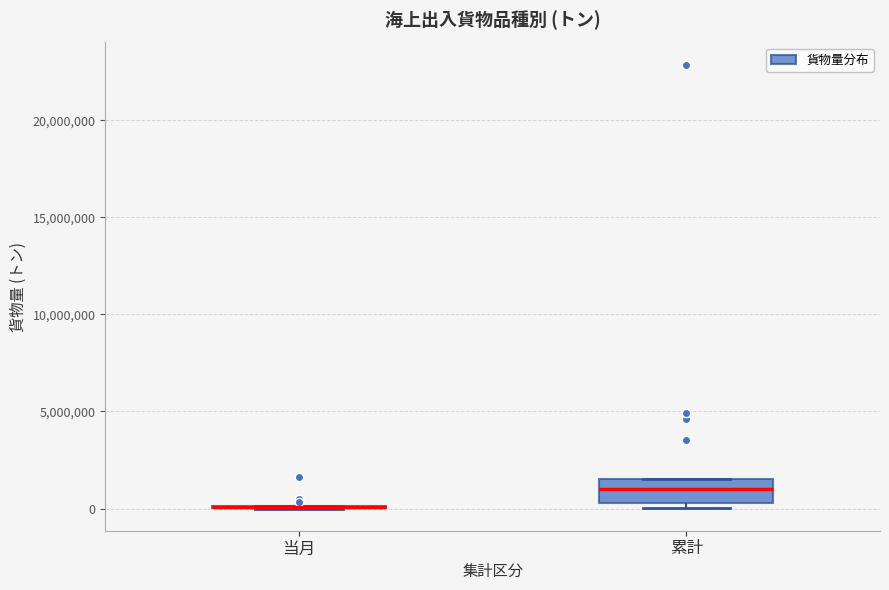

Reading left to right, read every box against the y-axis: the position of its median line, the range the box covers, and the ends of its whiskers. The values are not printed on the chart, so give them approximately, as read against the axis.

当月: box collapsed to a line at 0, whiskers 0 to 0
累計: median 1000000, box 500000 to 1500000, whiskers 0 to 1500000